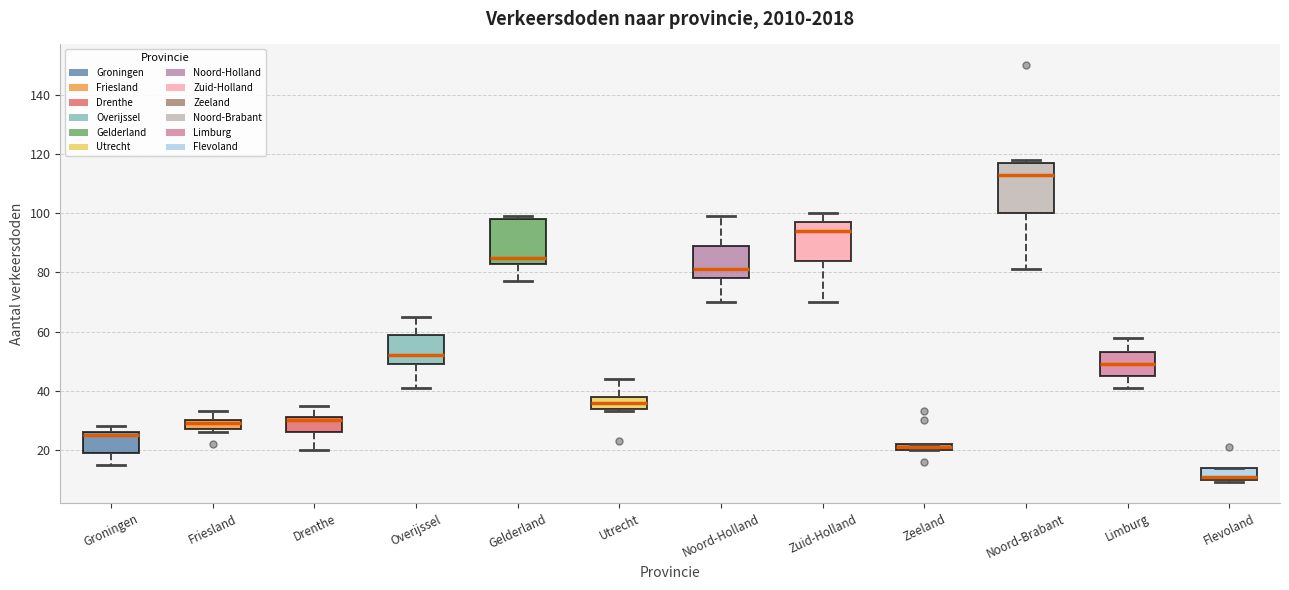

Which box is the tallest, from its lower edge to its upper edge?

Noord-Brabant